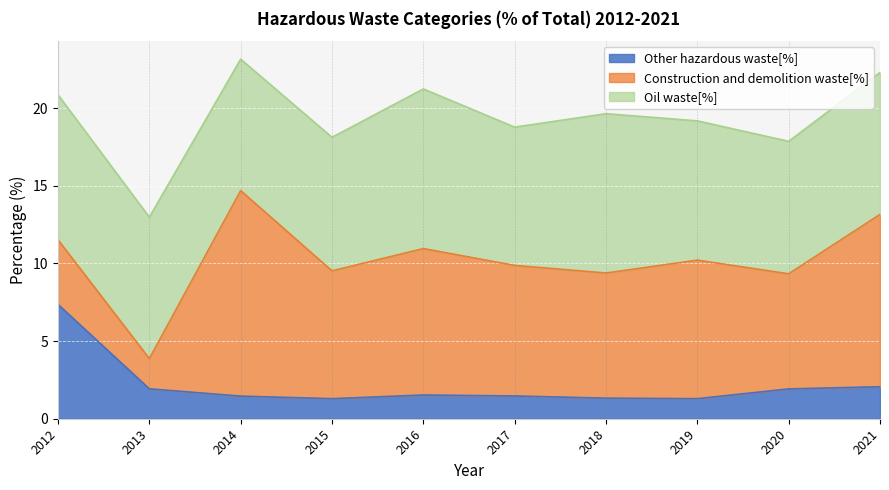

True or false: Other hazardous waste[%] and Oil waste[%] intersect in this chart.

False